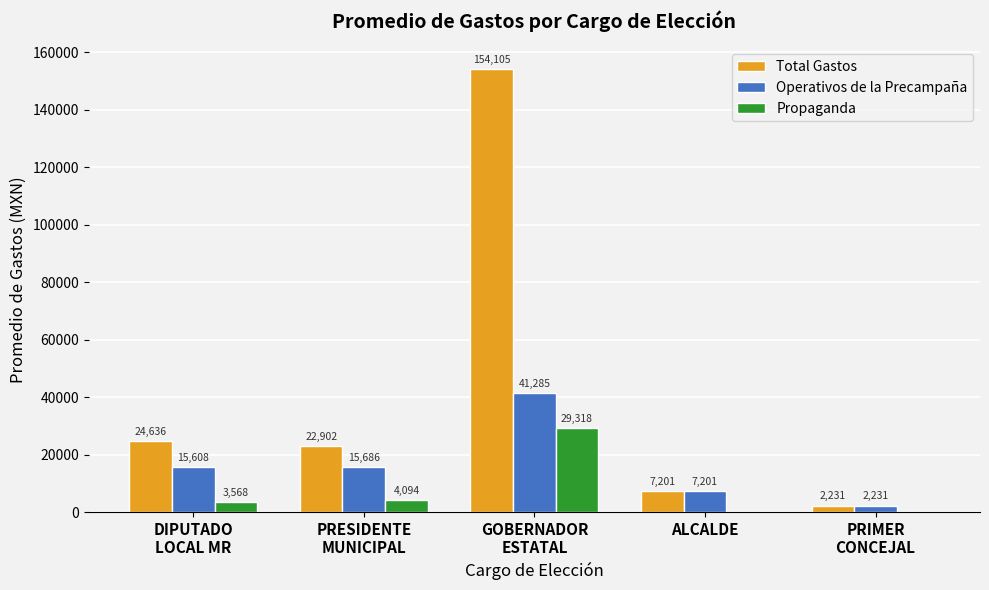

How many series are shown in this chart?

3